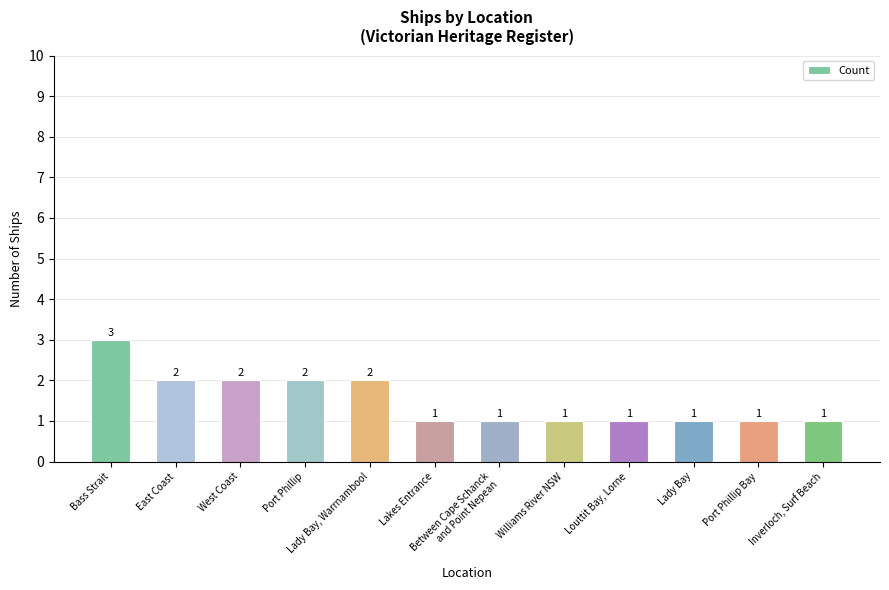

What position from the right is Port Phillip Bay?

2